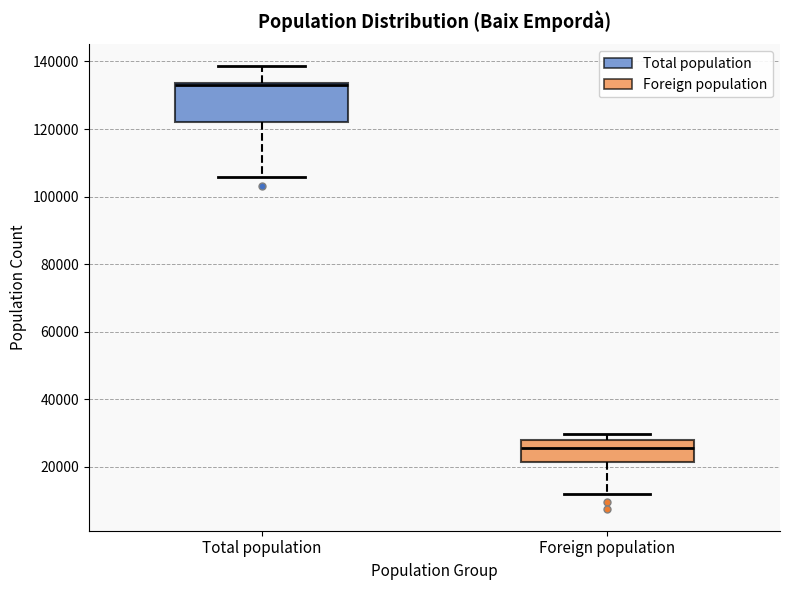

Which box is the tallest, from its lower edge to its upper edge?

Total population